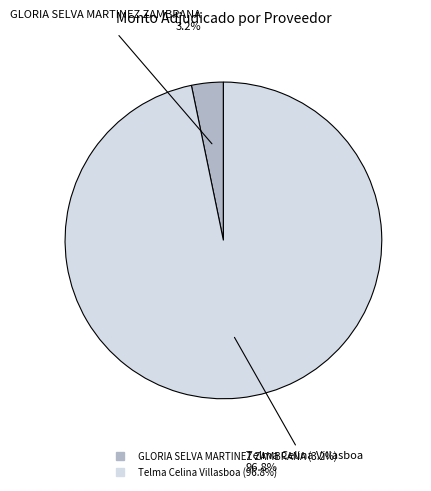

To the nearest percent, what percentage of the pie is GLORIA SELVA MARTINEZ ZAMBRANA?

3%